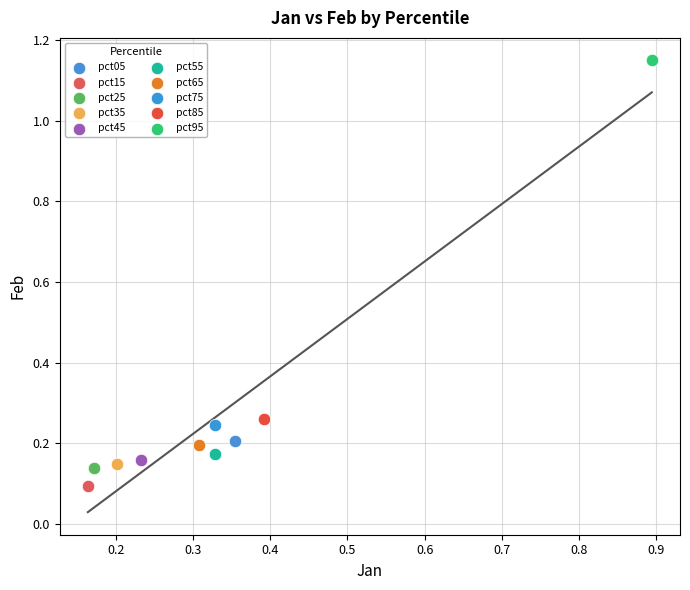

Which series contains the lowest Y value?

pct15